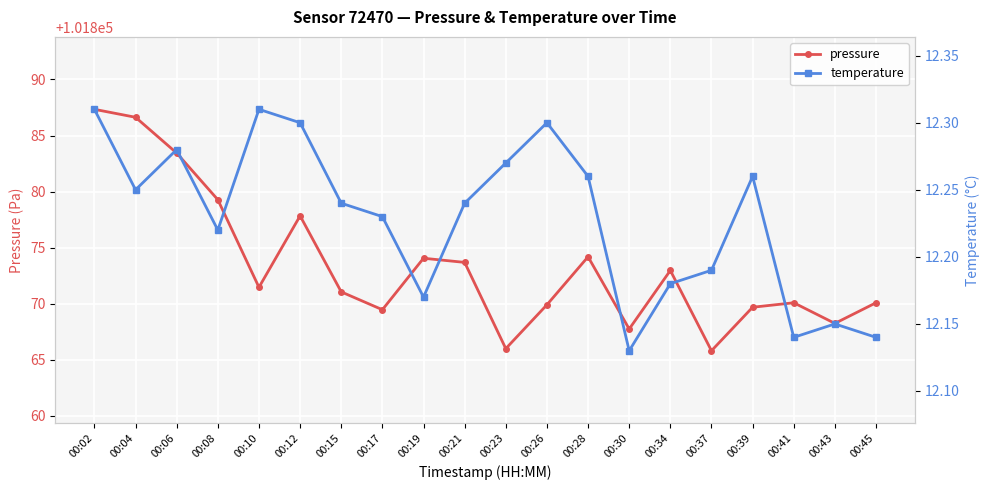

Reading right to left, list all the values displayed in this chart.

pressure: 101870.1	101868.2	101870.1	101869.7	101865.8	101873.0	101867.8	101874.2	101869.9	101866.0	101873.7	101874.1	101869.5	101871.1	101877.8	101871.5	101879.3	101883.4	101886.6	101887.3
temperature: 12.1	12.2	12.1	12.3	12.2	12.2	12.1	12.3	12.3	12.3	12.2	12.2	12.2	12.2	12.3	12.3	12.2	12.3	12.2	12.3